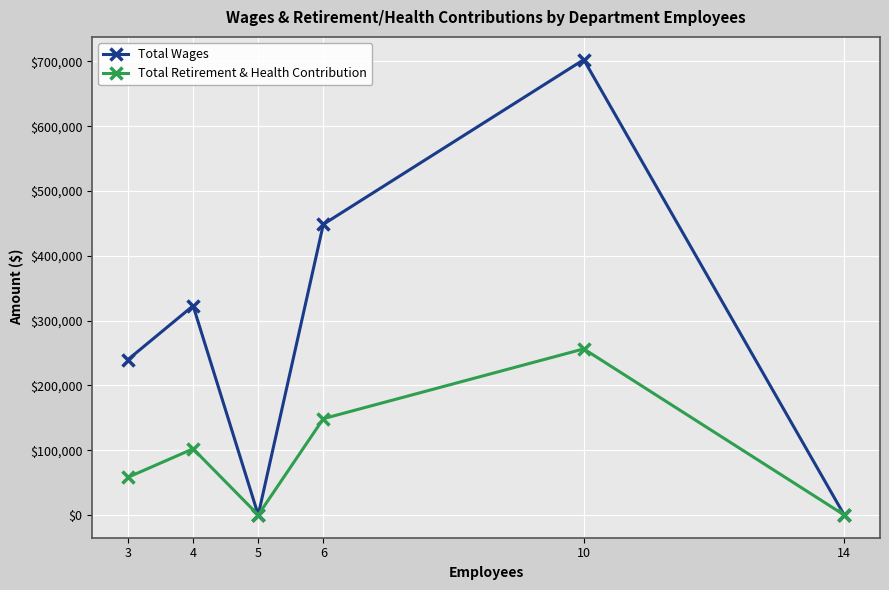

Which series has the widest spread of values?

Total Wages